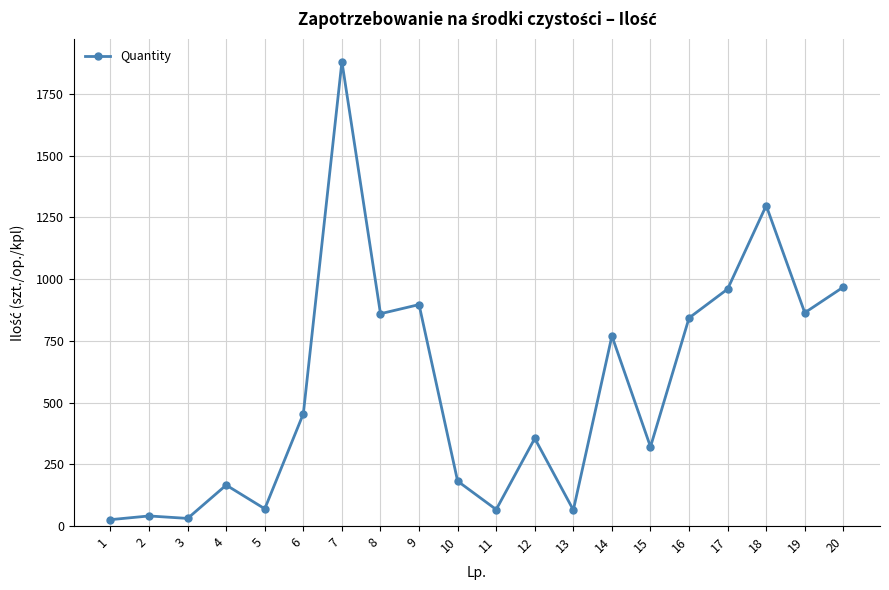

Does the chart display data point markers on the line(s)?

Yes